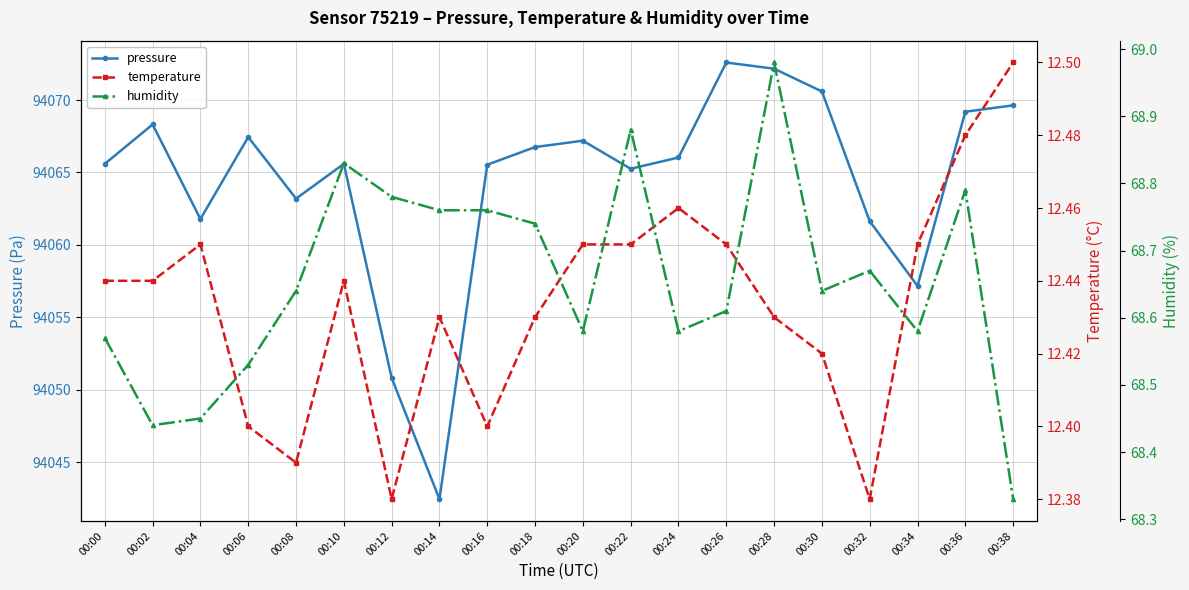

True or false: pressure has a value of 122453.8 at 00:06.

False